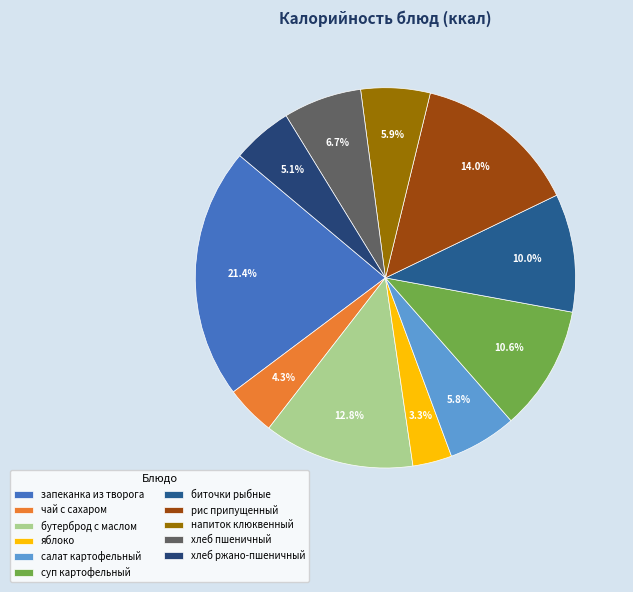

Count the number of slices in the pie.

11